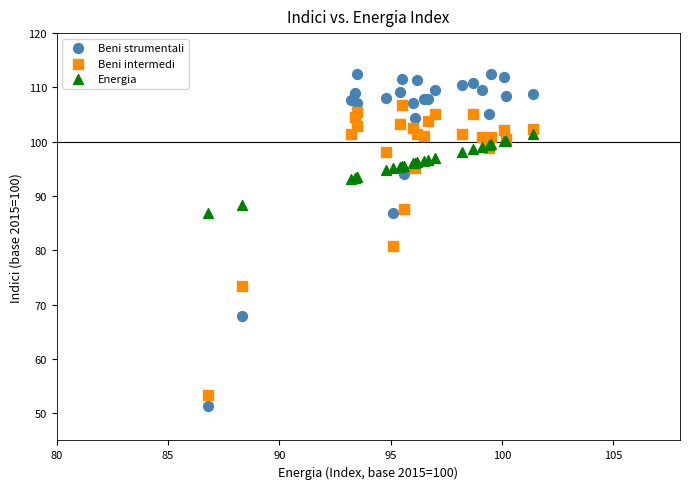

Which series contains the lowest Y value?

Beni strumentali